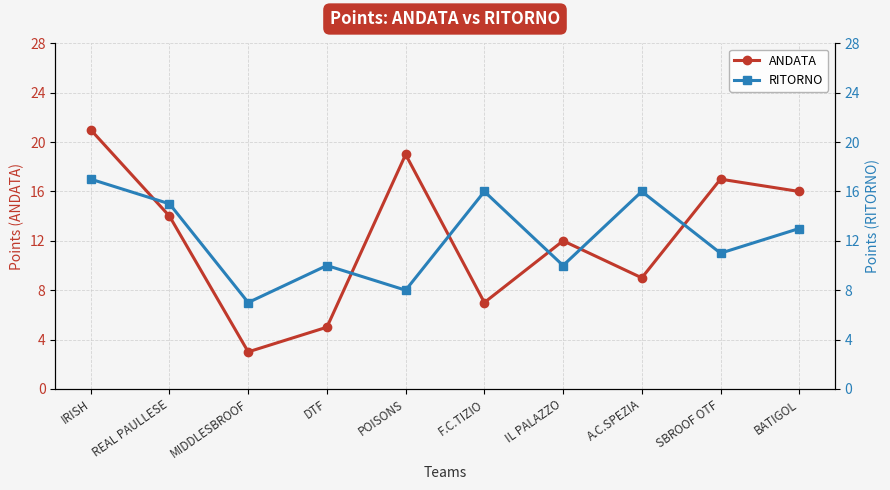

What is the maximum value shown in the chart?

21